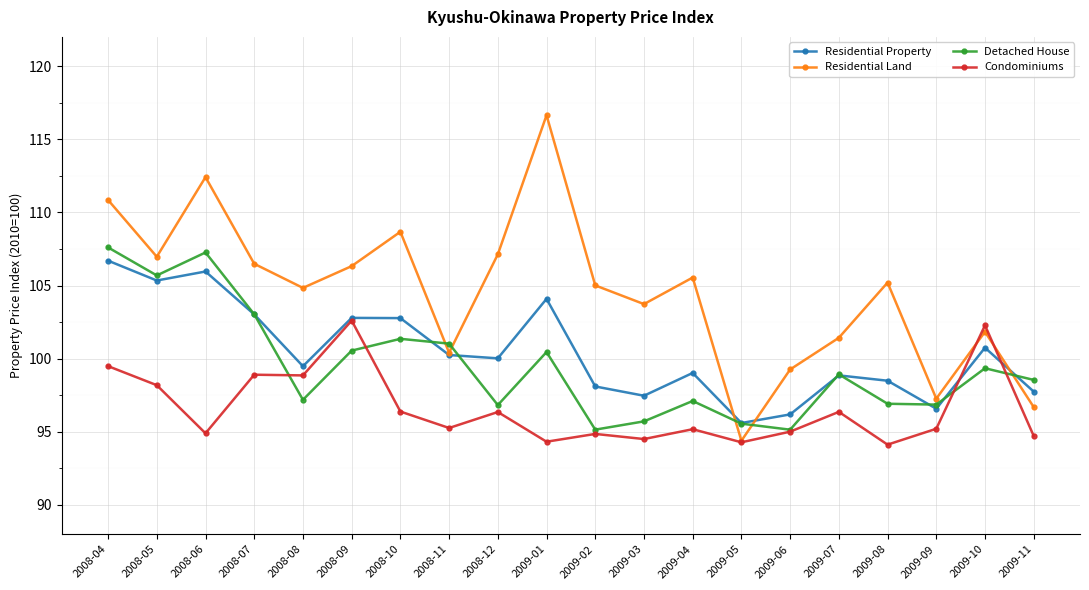

True or false: Detached House has a value of 100.5 at 2009-01.

True